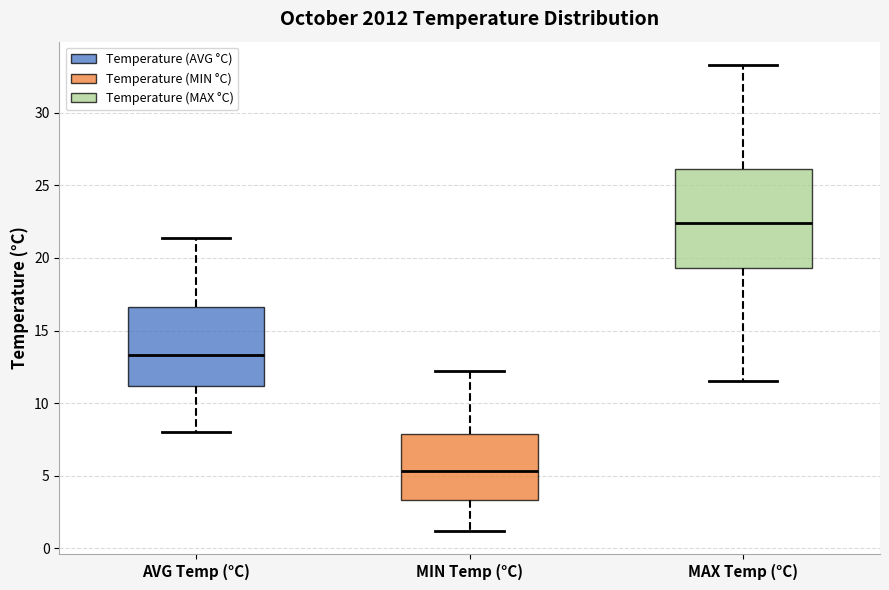

Comparing the boxes themselves (not the whiskers), which one is the tallest?

MAX Temp (°C)